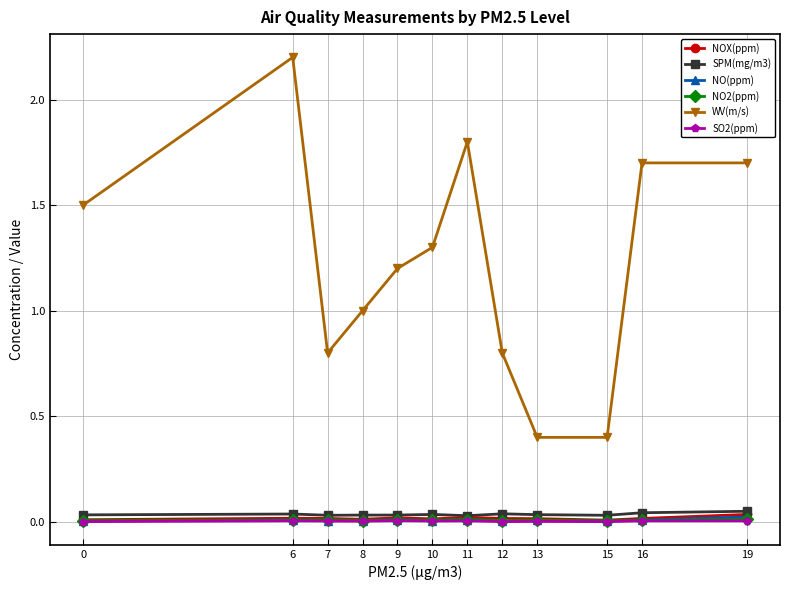

The value of WV(m/s) at 7 is 0.4. True or false?

False